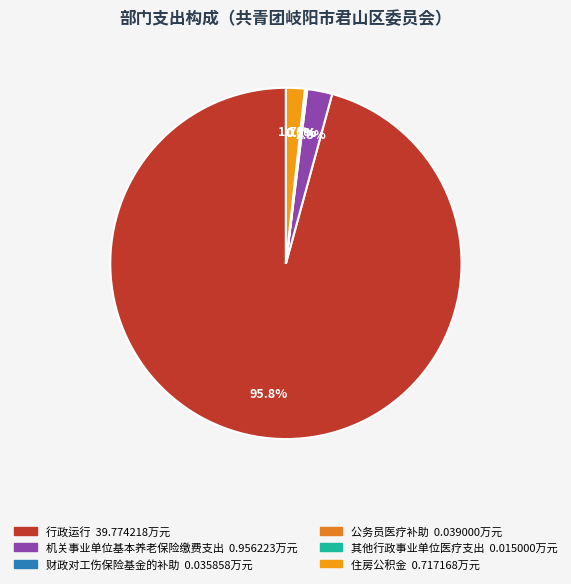

How much of the chart is everything except 住房公积金?

98.3%